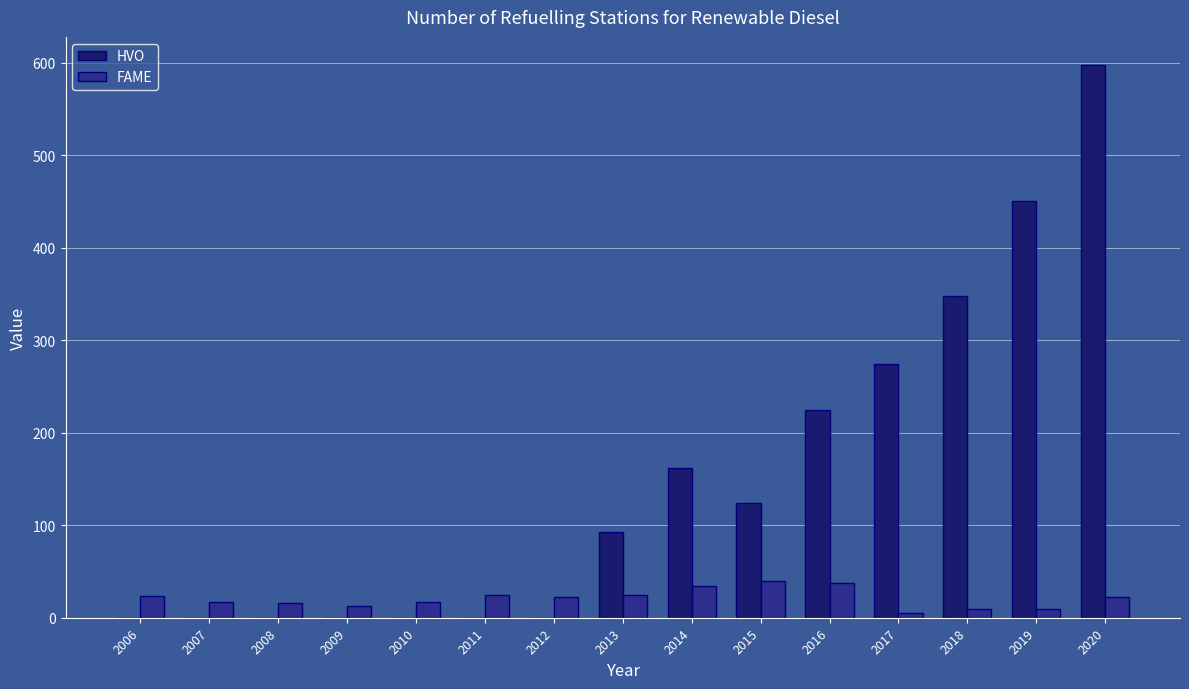

What is the sum of all FAME values?

315